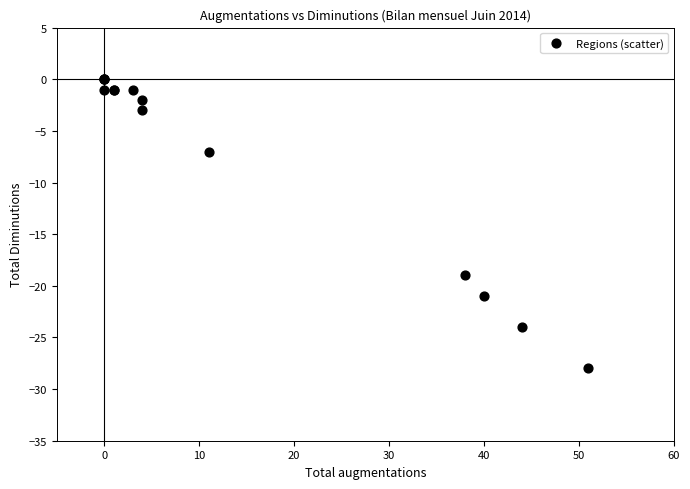

What Y value in the scatter plot is closest to -14?

-19